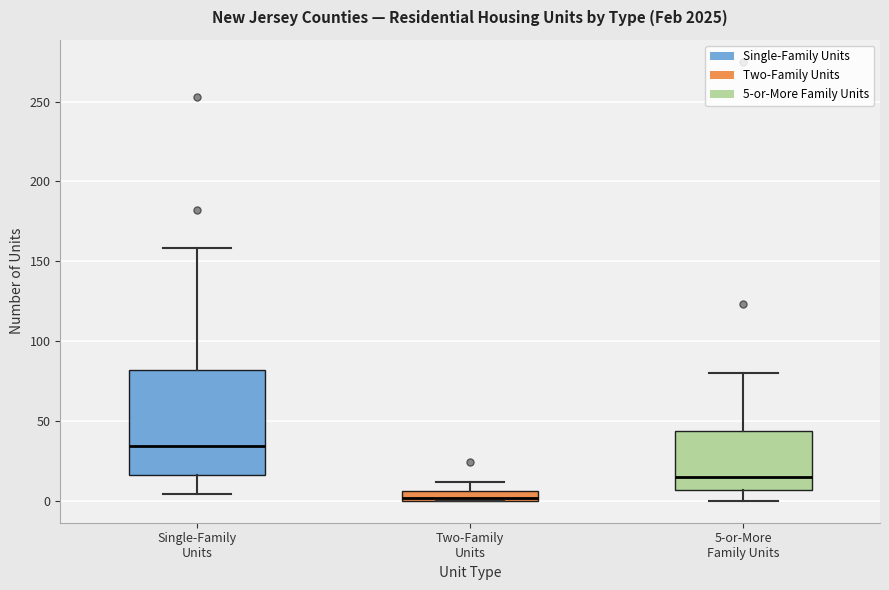

Comparing the boxes themselves (not the whiskers), which one is the tallest?

Single-Family Units